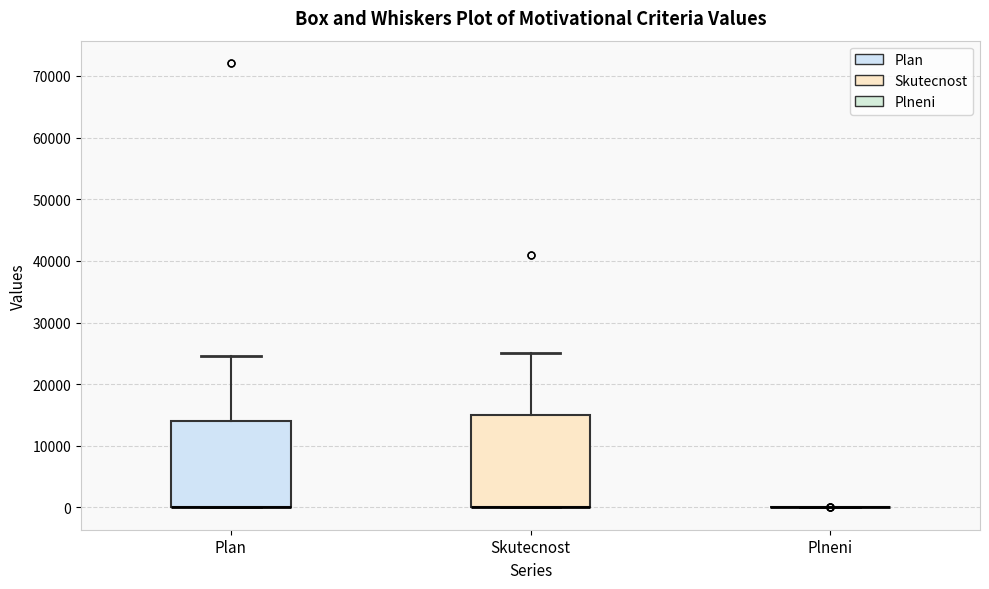

Reading left to right, read every box against the y-axis: the position of its median line, the range the box covers, and the ends of its whiskers. The values are not printed on the chart, so give them approximately, as read against the axis.

Plan: median 0 (drawn on the box's lower edge), box 0 to 14000, whiskers 0 to 25000
Skutecnost: median 0 (drawn on the box's lower edge), box 0 to 15000, whiskers 0 to 25000
Plneni: box collapsed to a line at 0, whiskers 0 to 0